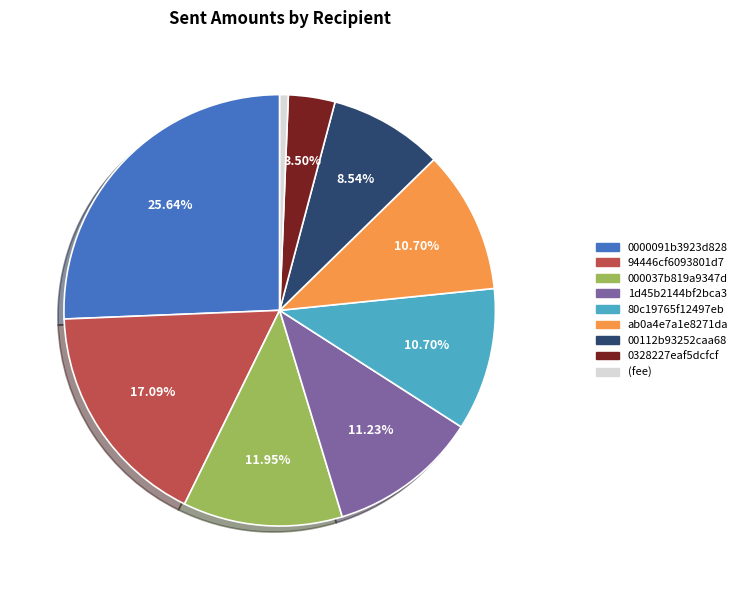

Is there a majority slice in this chart?

No